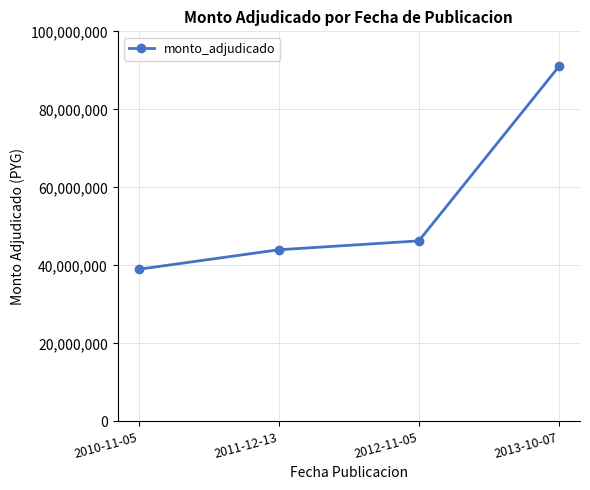

What is the label of the 3rd point from the left?

2012-11-05